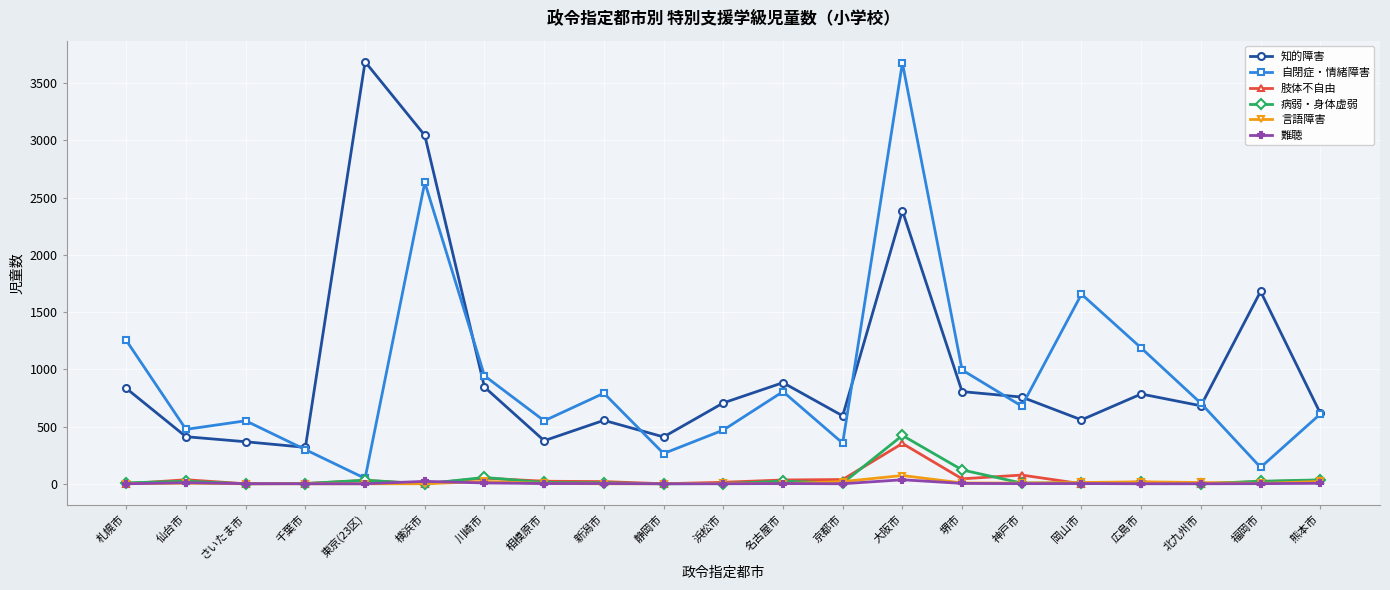

The 知的障害 series shows 411 at 仙台市. True or false?

True